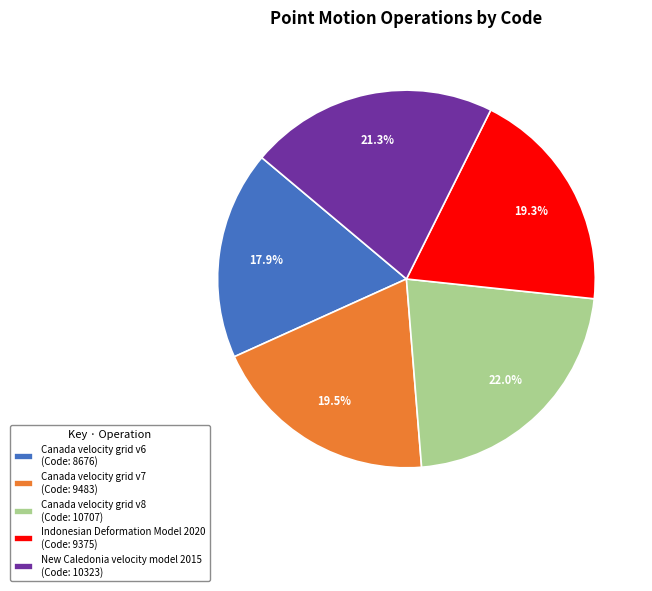

Between Canada velocity grid v7 (Code: 9483) and Canada velocity grid v8 (Code: 10707), which is larger?

Canada velocity grid v8 (Code: 10707)